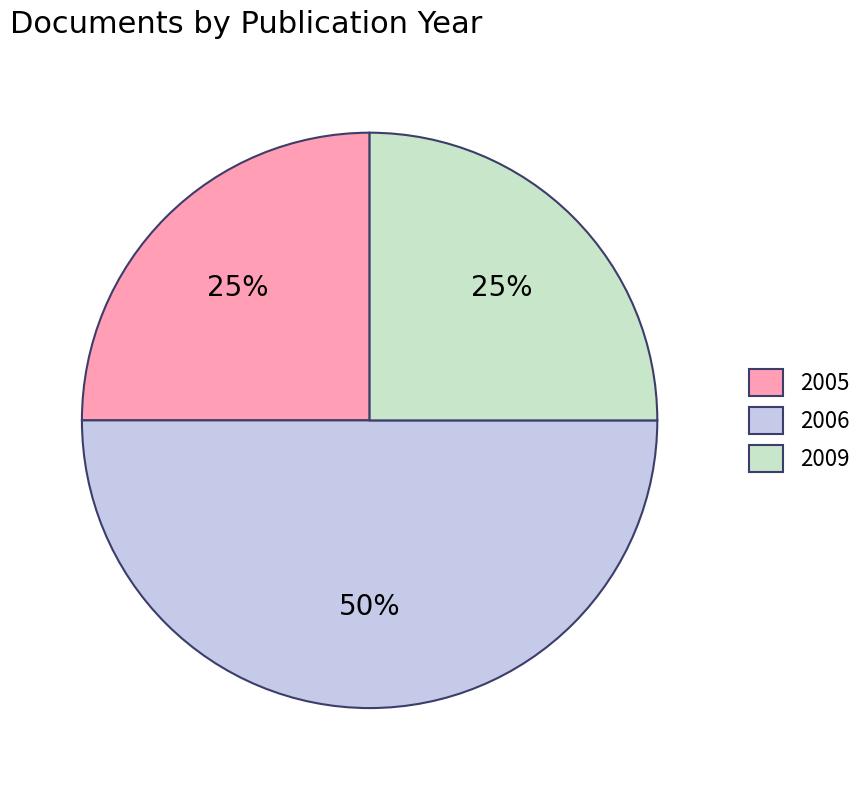

How many slices are in this pie chart?

3